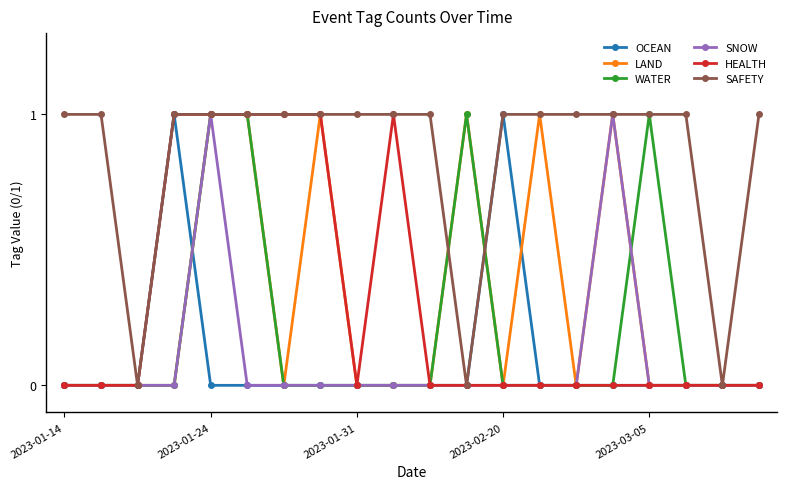

Which series has the largest total across all categories?

SAFETY